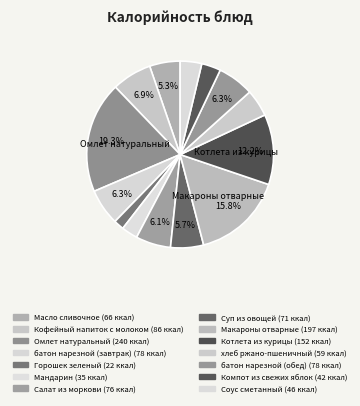

How many segments does this pie chart have?

14